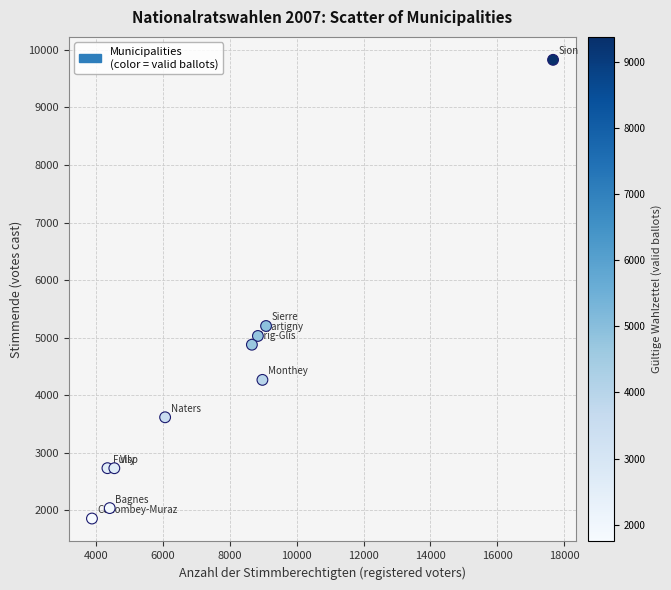

What Y value in the scatter plot is closest to 5843?

5203